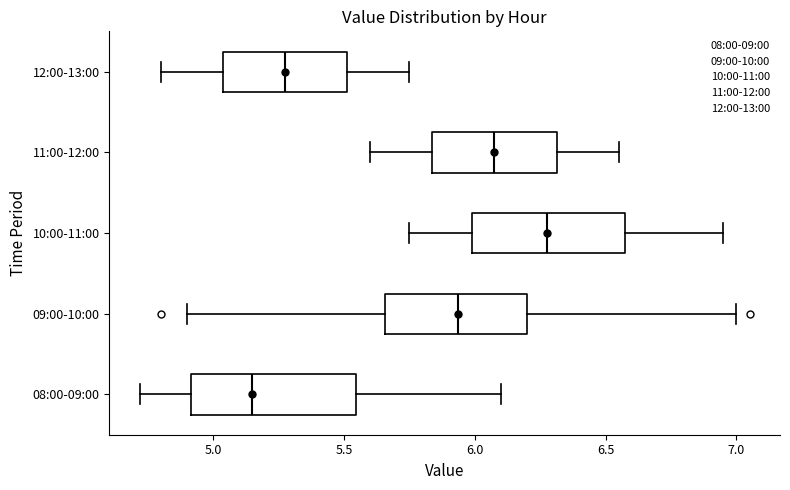

Reading bottom to top, transcribe this box plot: for each box, give where its median line is, the range the box spans, and where its two whiskers end, as read against the x-axis. The values are not printed on the chart, so give them approximately, as read against the axis.

08:00-09:00: median 5.15, box 4.90 to 5.55, whiskers 4.70 to 6.10
09:00-10:00: median 5.95, box 5.65 to 6.20, whiskers 4.90 to 7.00
10:00-11:00: median 6.30, box 6.00 to 6.60, whiskers 5.75 to 6.95
11:00-12:00: median 6.10, box 5.85 to 6.30, whiskers 5.60 to 6.55
12:00-13:00: median 5.30, box 5.05 to 5.50, whiskers 4.80 to 5.75